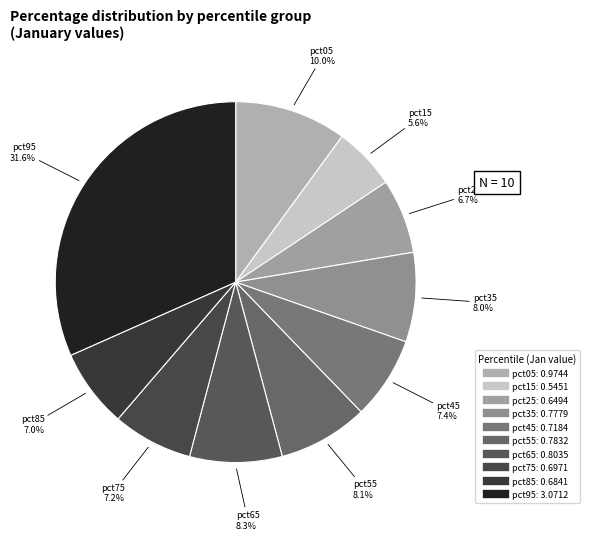

Which slice is the smallest?

pct15